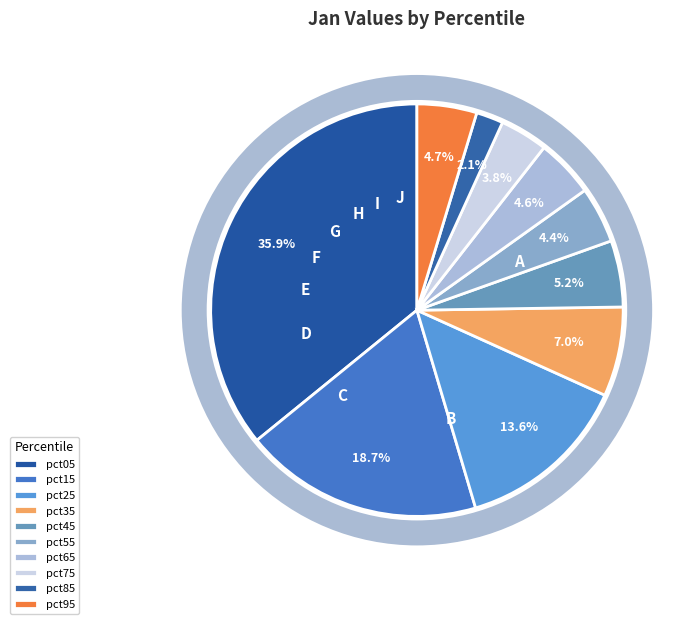

What is the change in value from pct35 to pct85?

-0.3